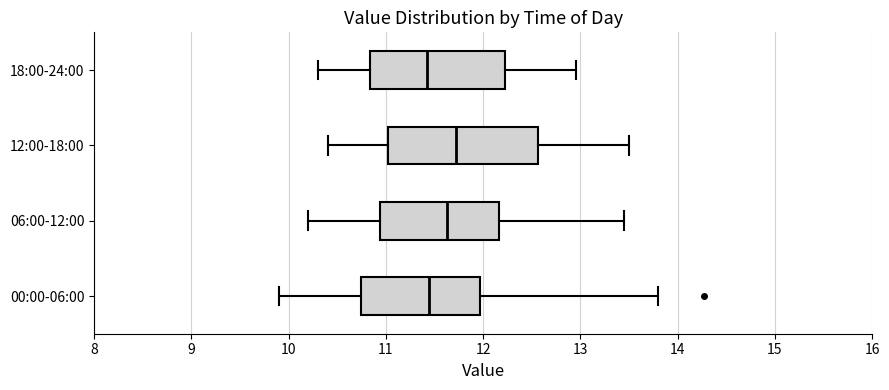

Comparing the boxes themselves (not the whiskers), which one is the widest?

12:00-18:00